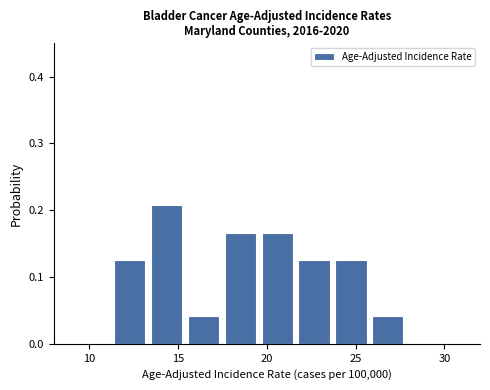

Reading left to right, transcribe this chart: for each bar, give the range it covers on the x-axis and its height. Neither the bar edges nor the heights are printed on the chart, so give them approximately, as read against the axes.

11.5 to 13.5: 0.13
13.5 to 15.5: 0.21
15.5 to 17.5: 0.04
17.5 to 19.5: 0.17
19.5 to 22.0: 0.17
22.0 to 24.0: 0.13
24.0 to 26.0: 0.13
26.0 to 28.0: 0.04